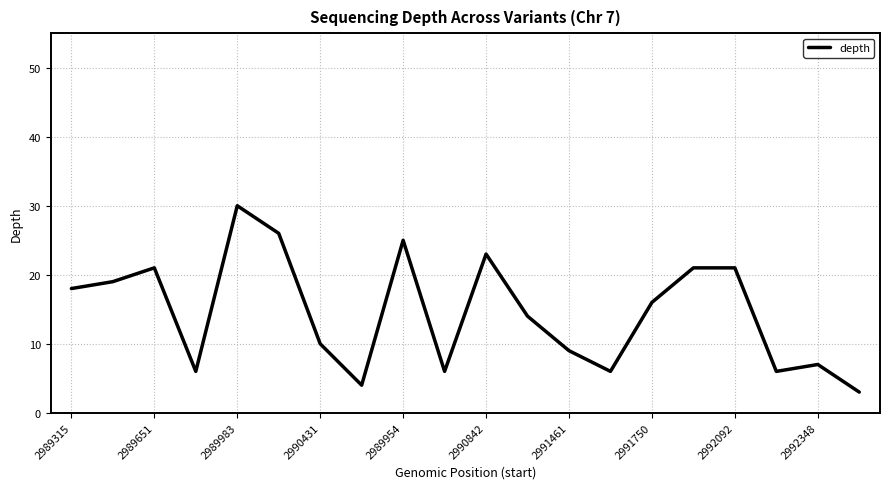

What is the smallest value displayed?

3